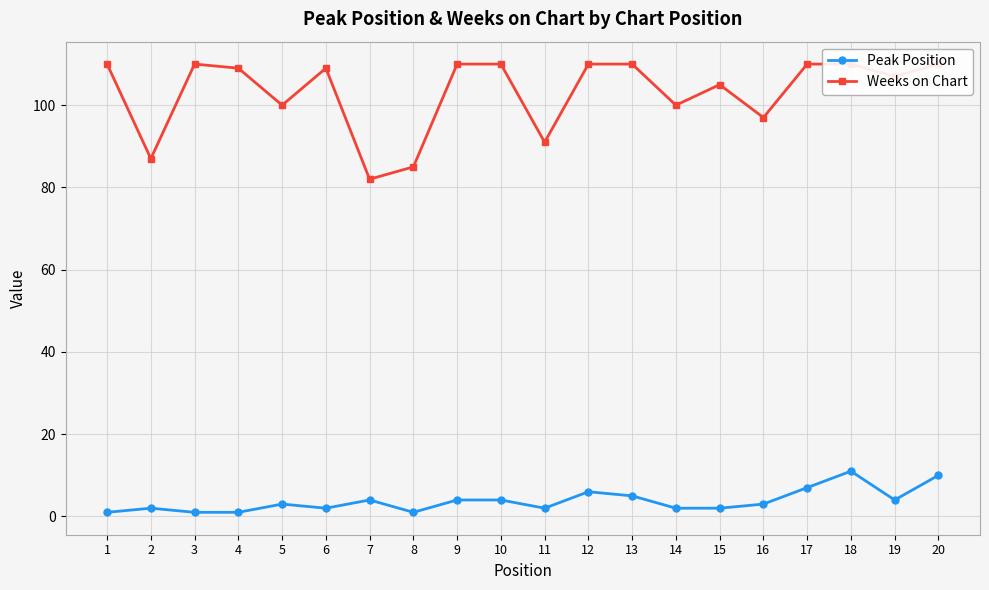

True or false: Peak Position and Weeks on Chart intersect in this chart.

False